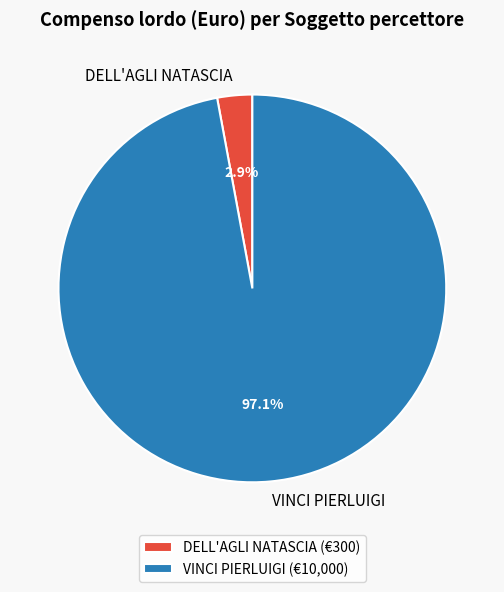

Which has a higher value, DELL'AGLI NATASCIA or VINCI PIERLUIGI?

VINCI PIERLUIGI